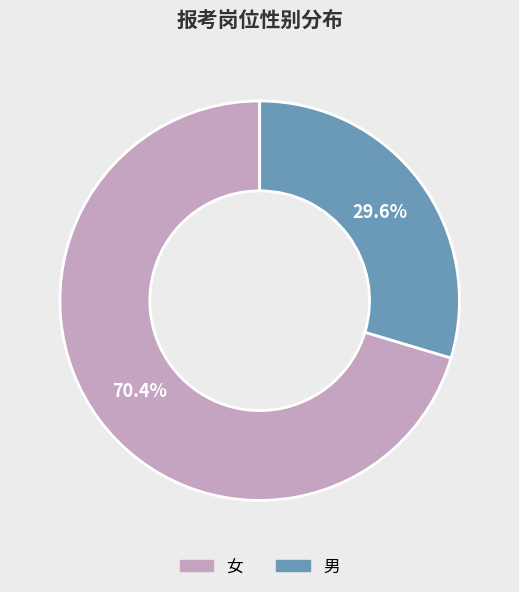

To the nearest percent, what portion does 女 represent?

70%